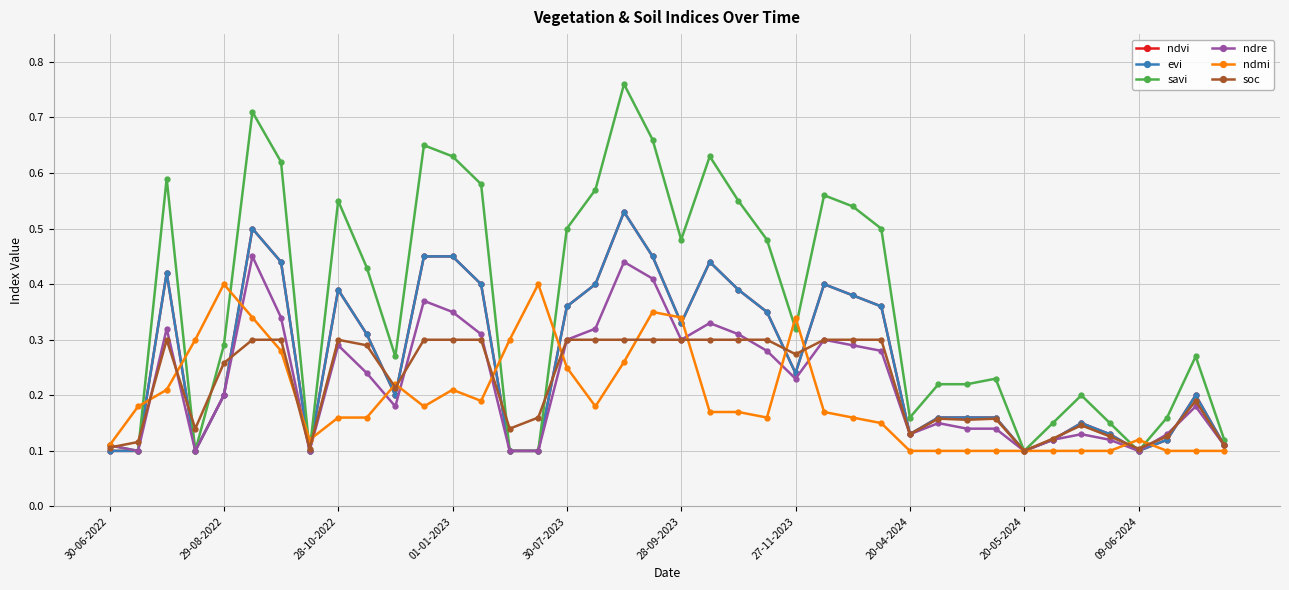

Is this an area chart (filled region under the line)?

No